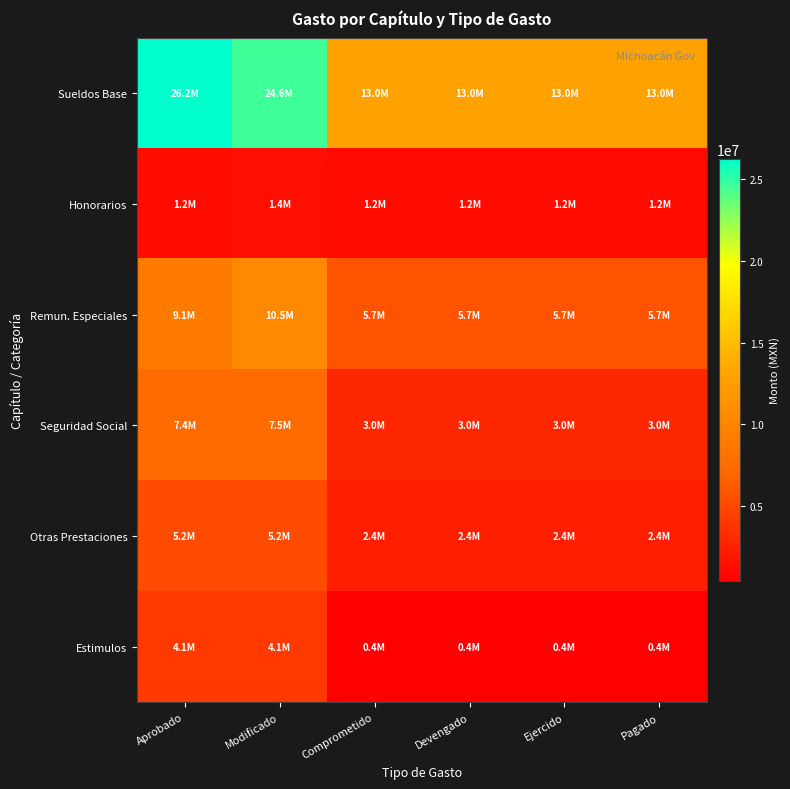

Which category has the highest value across all series?

Aprobado